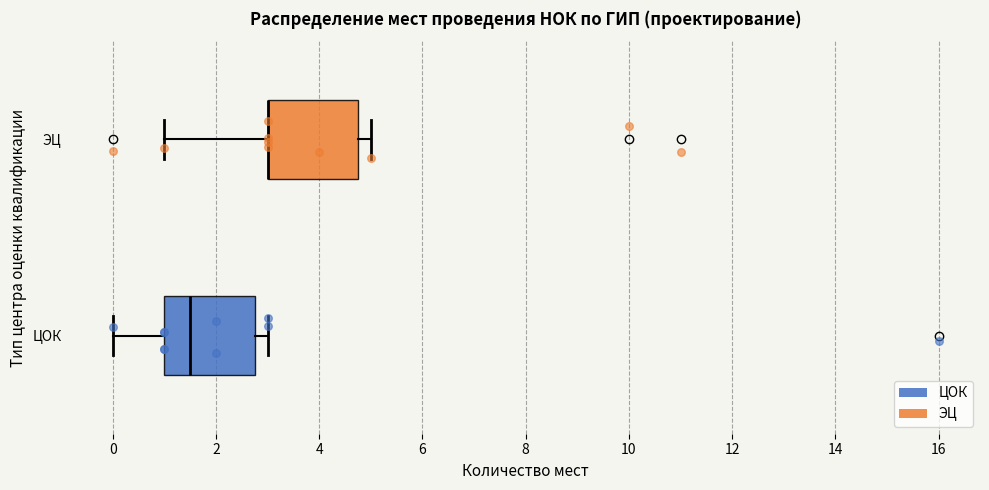

Where is the left edge of the box for ЦОК on the x-axis? The values are not printed on the chart, so give them approximately, as read against the axis.

1.0